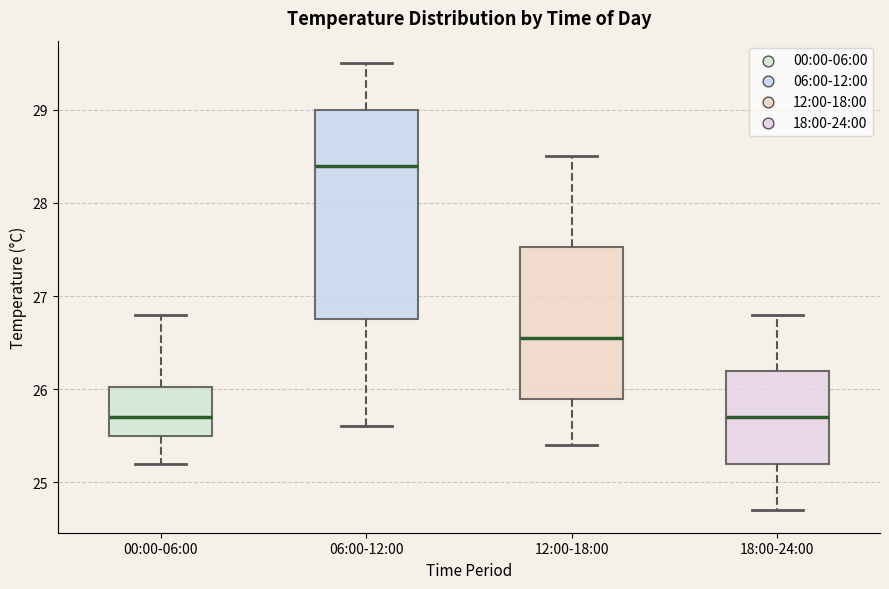

Which box is the tallest, from its lower edge to its upper edge?

06:00-12:00